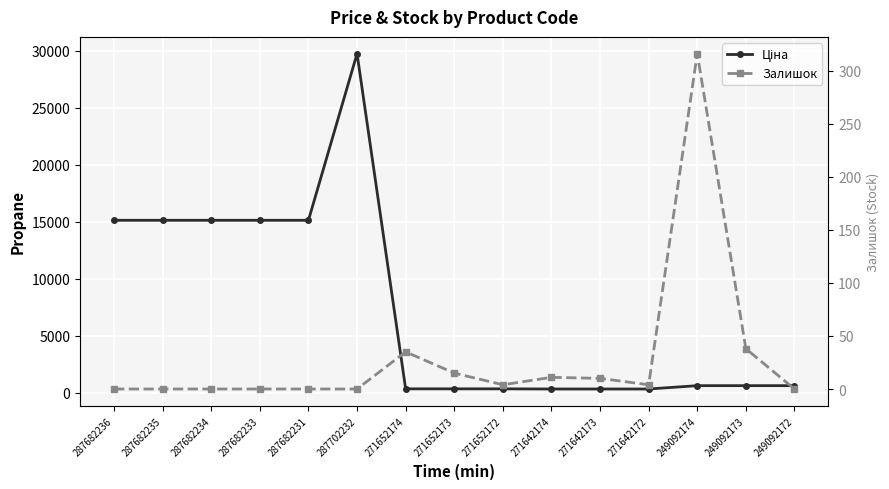

Which has a higher value, 287702232 or 287682234?

287702232